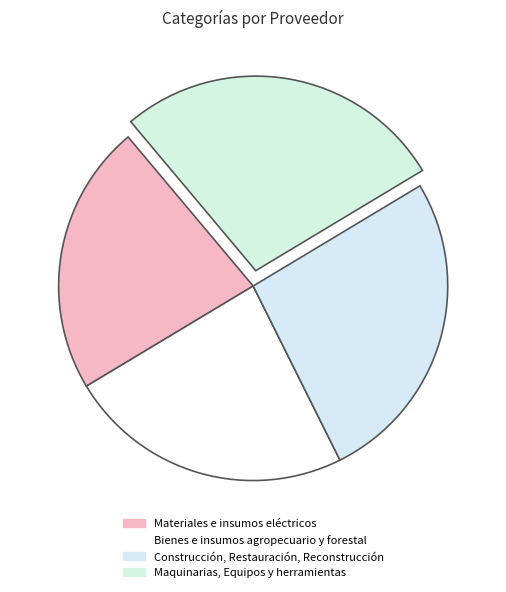

To the nearest percent, what is the combined percentage of Maquinarias, Equipos y herramientas and Materiales e insumos eléctricos?

50%